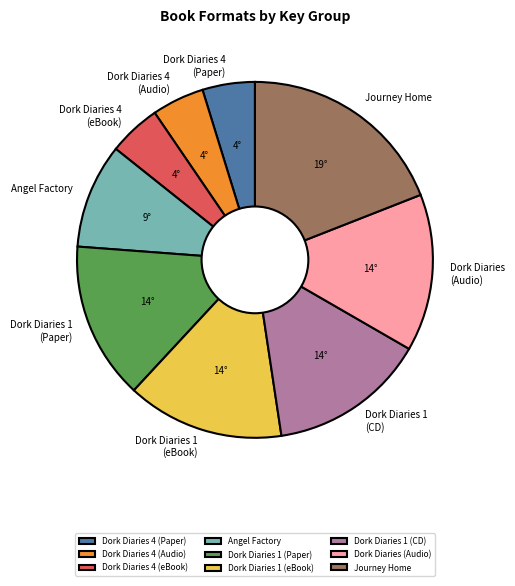

How many segments does this pie chart have?

9